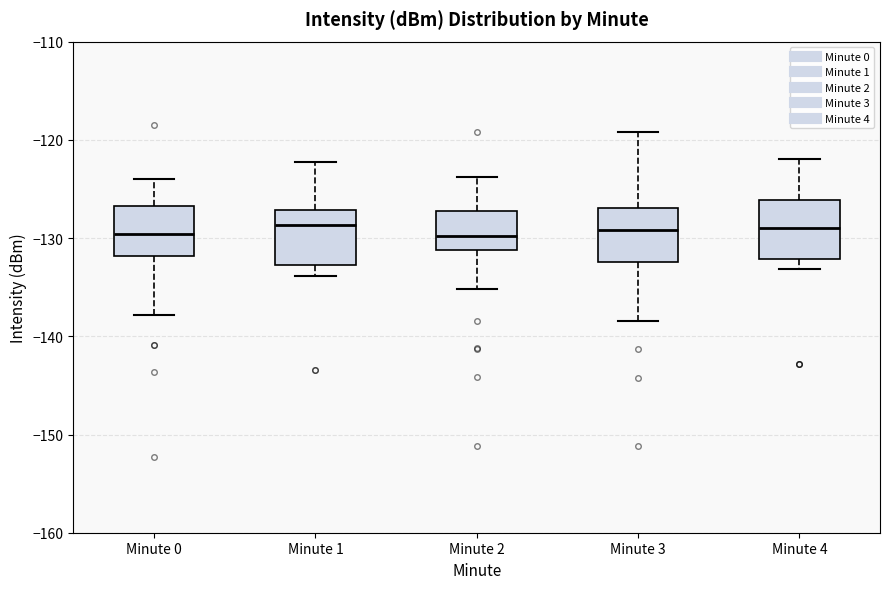

Reading left to right, transcribe this box plot: for each box, give where its median line is, the range the box spans, and where its two whiskers end, as read against the y-axis. The values are not printed on the chart, so give them approximately, as read against the axis.

Minute 0: median -130, box -132 to -127, whiskers -138 to -124
Minute 1: median -129, box -133 to -127, whiskers -134 to -122
Minute 2: median -130, box -131 to -127, whiskers -135 to -124
Minute 3: median -129, box -132 to -127, whiskers -138 to -119
Minute 4: median -129, box -132 to -126, whiskers -133 to -122